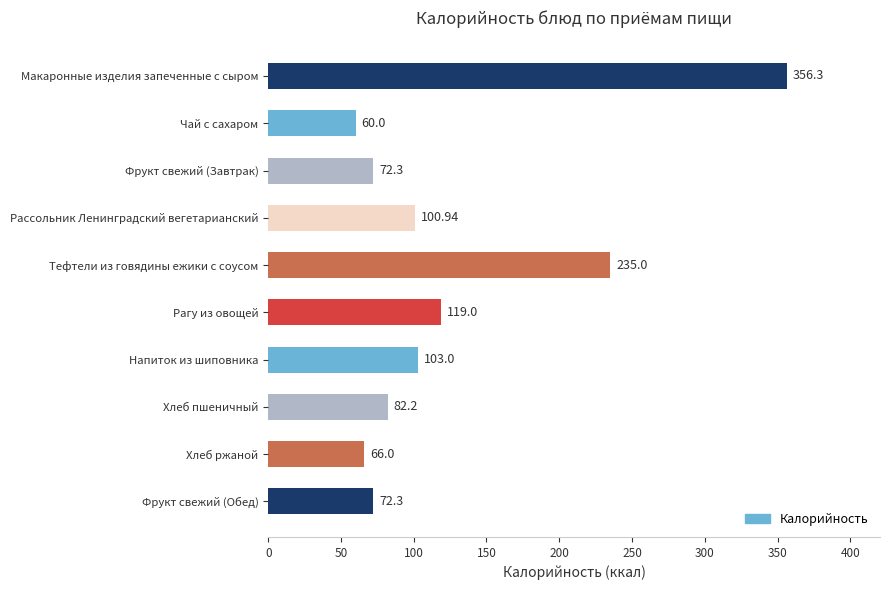

How many distinct data groups are displayed?

1